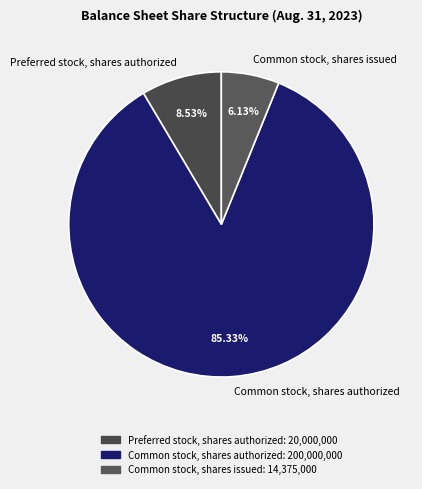

To the nearest percent, what portion does Common stock, shares authorized represent?

85%